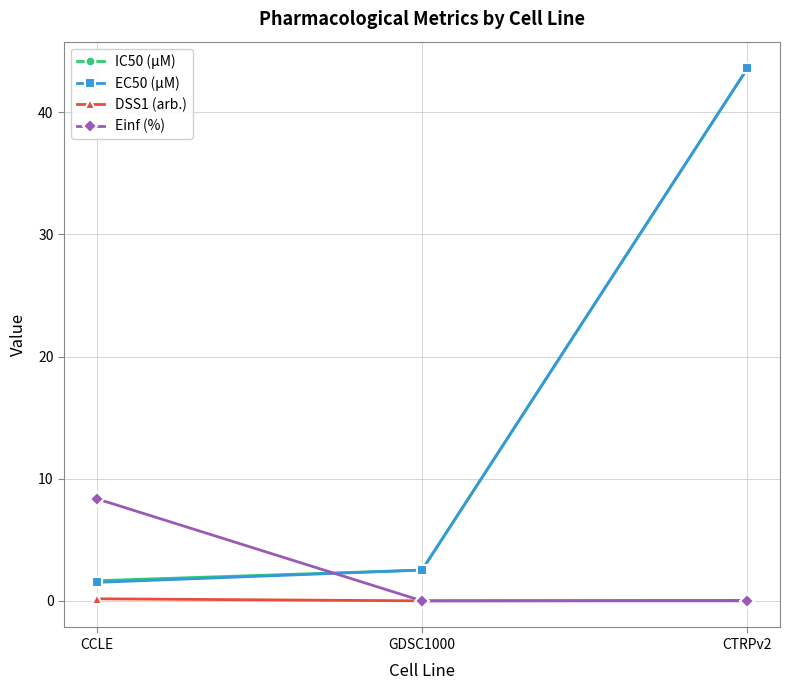

What position from the left is GDSC1000?

2